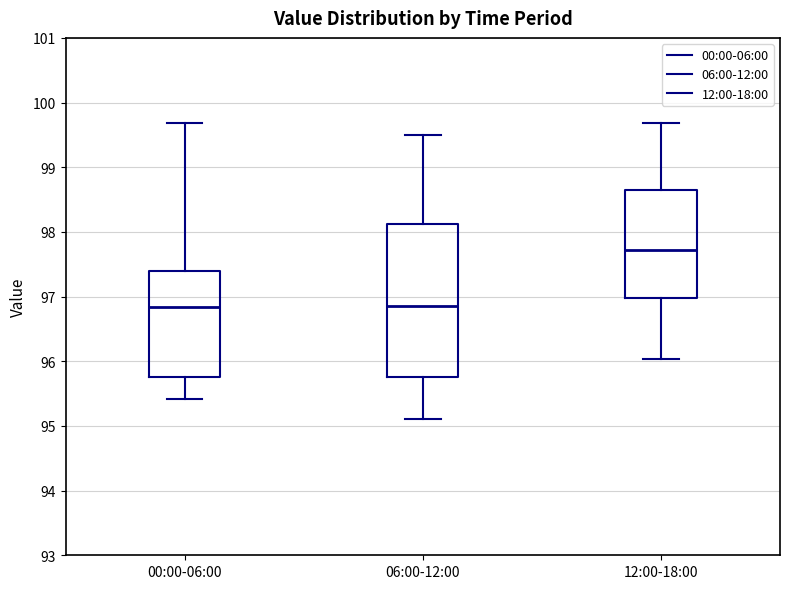

Reading left to right, transcribe this box plot: for each box, give where its median line is, the range the box spans, and where its two whiskers end, as read against the y-axis. The values are not printed on the chart, so give them approximately, as read against the axis.

00:00-06:00: median 96.8, box 95.8 to 97.4, whiskers 95.4 to 99.7
06:00-12:00: median 96.9, box 95.8 to 98.1, whiskers 95.1 to 99.5
12:00-18:00: median 97.7, box 97.0 to 98.6, whiskers 96.0 to 99.7